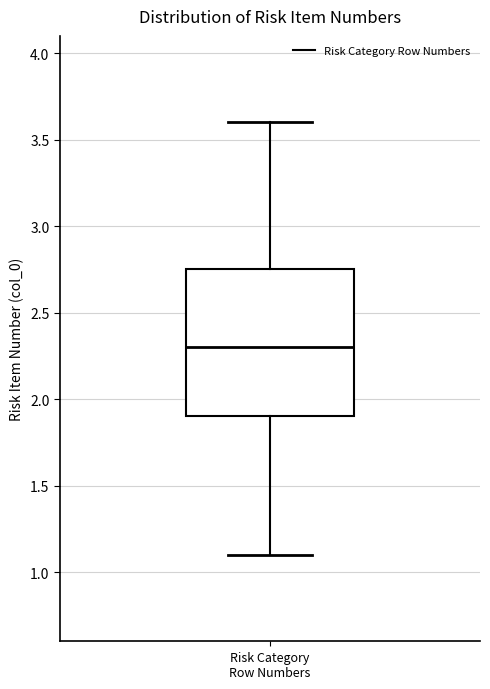

Transcribe this box plot: give where the median line is, the range the box spans, and where the two whiskers end, as read against the y-axis. The values are not printed on the chart, so give them approximately, as read against the axis.

median 2.30, box 1.90 to 2.75, whiskers 1.10 to 3.60